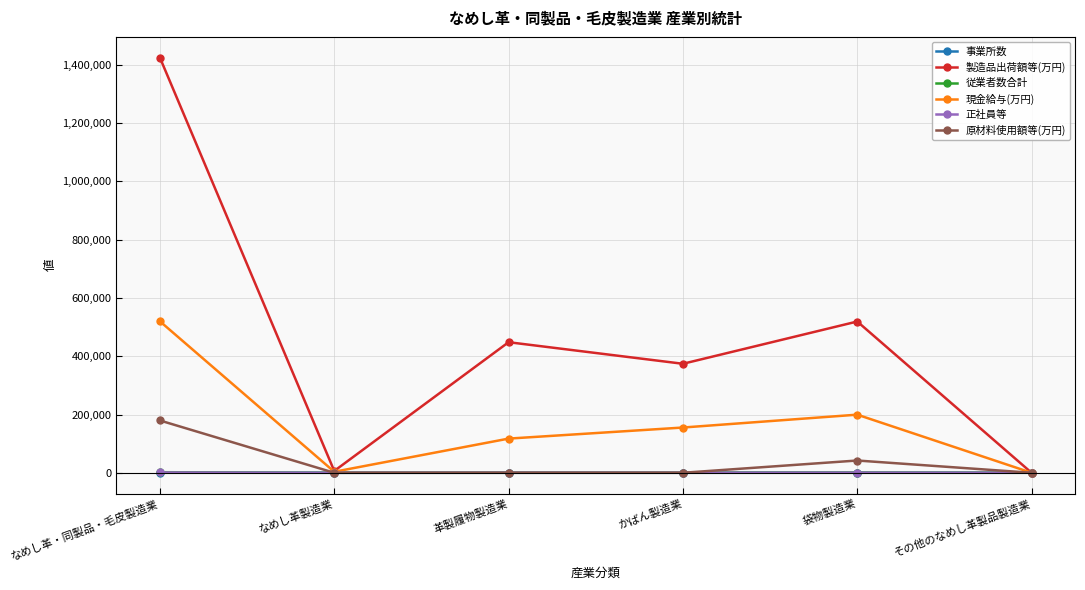

At which category is the sum across all series the highest?

なめし革・同製品・毛皮製造業